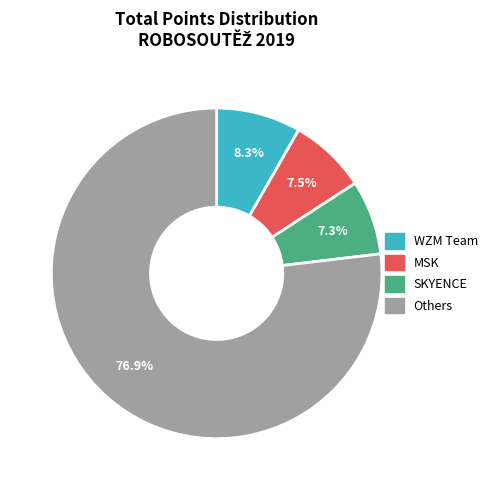

Is there any slice that represents more than half of the pie?

Yes